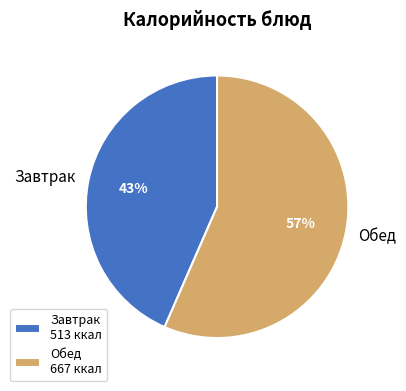

Is there a majority slice in this chart?

Yes